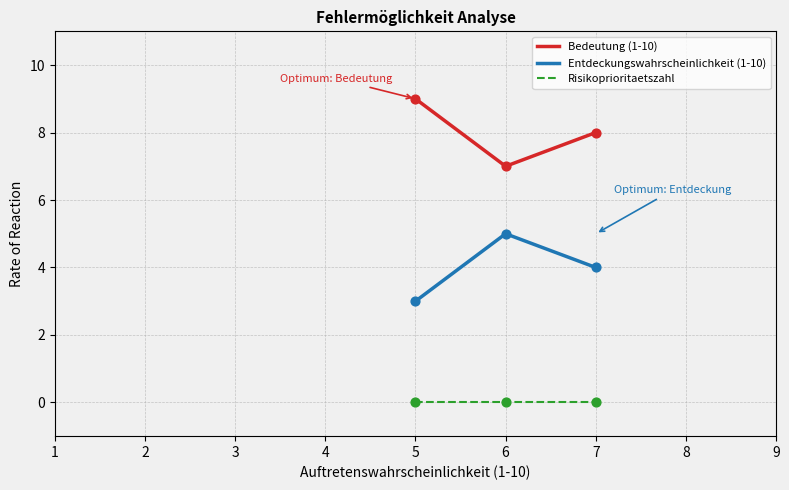

At how many categories does at least one series exceed 8?

1